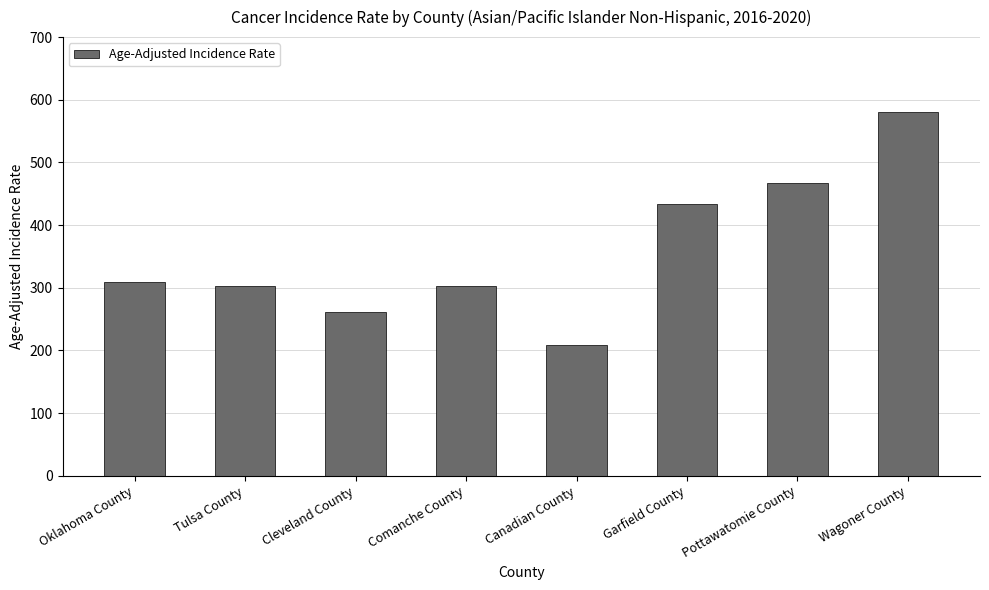

Is it true that the value at Pottawatomie County is 467.5?

True